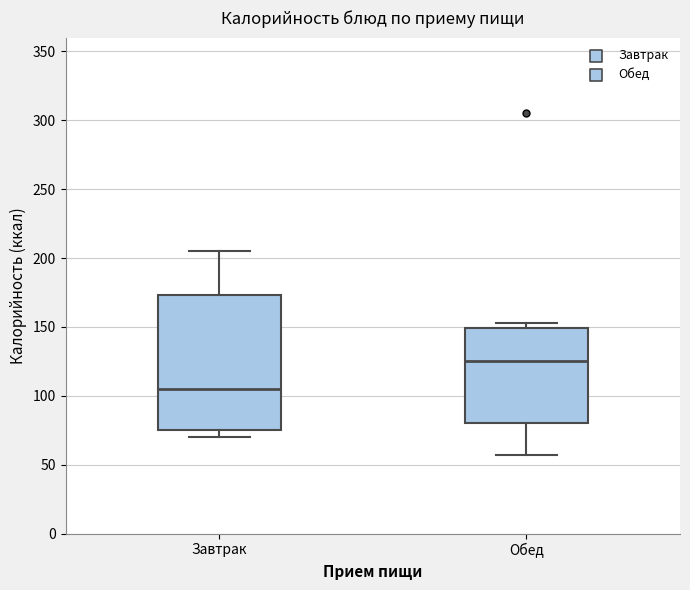

Which box's median line is the lowest?

Завтрак